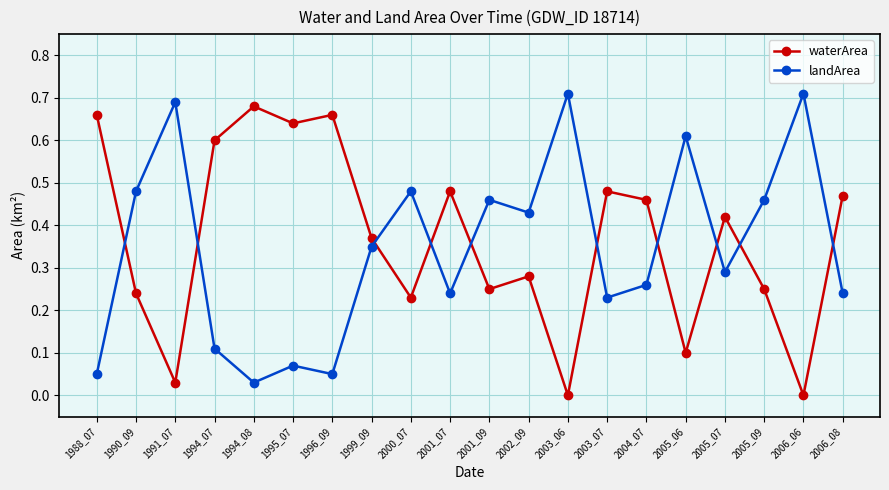

The value of waterArea at 1994_08 is 0.1. True or false?

False